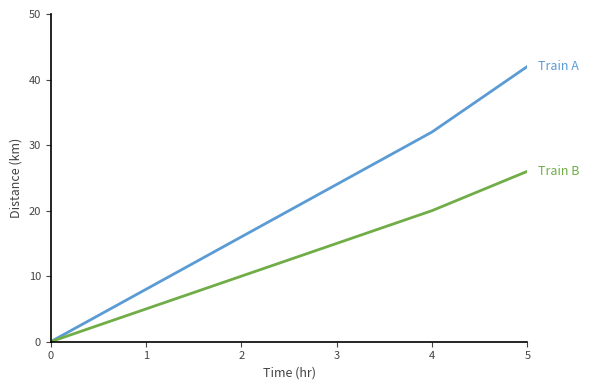

What is the spread (max minus min) of values at 4?

12